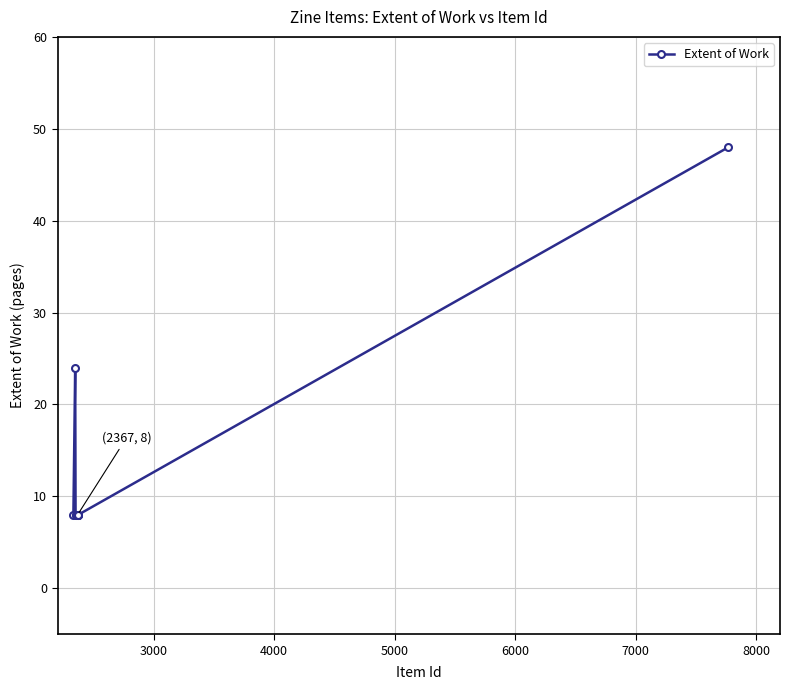

What is the value of the 7th point from the left?

8